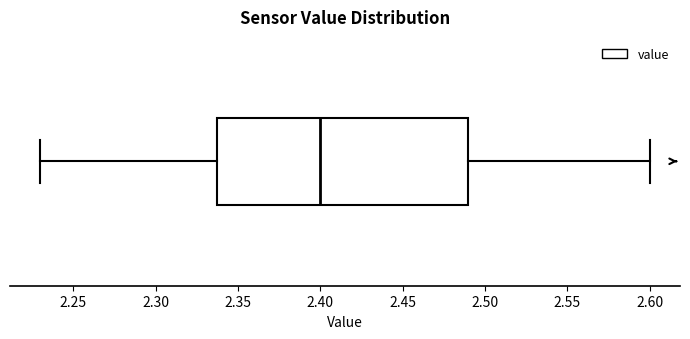

Where is the right edge of the box on the x-axis? The values are not printed on the chart, so give them approximately, as read against the axis.

2.49